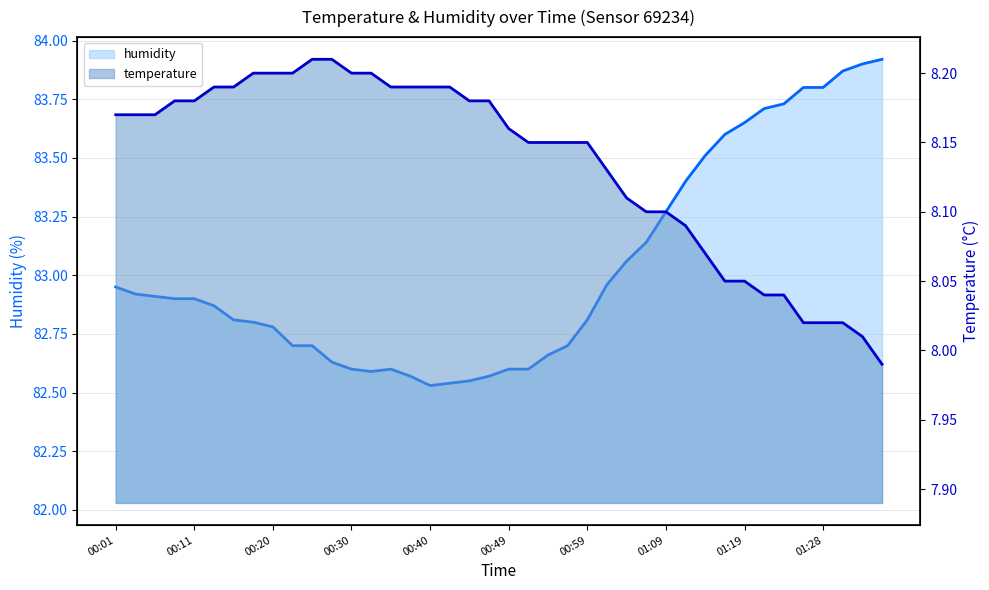

True or false: humidity has a value of 110.9 at 00:06.

False